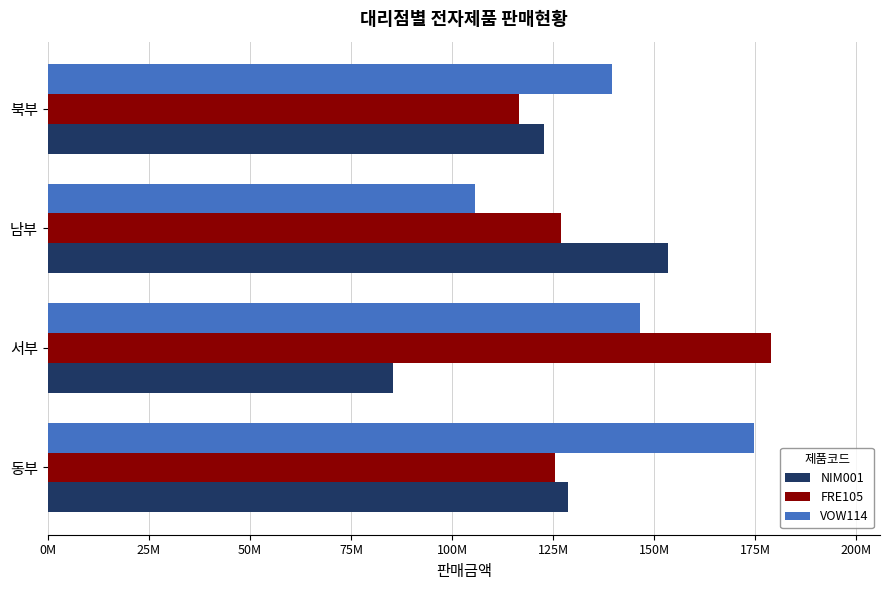

What are all the series names shown in the legend?

NIM001, FRE105, VOW114